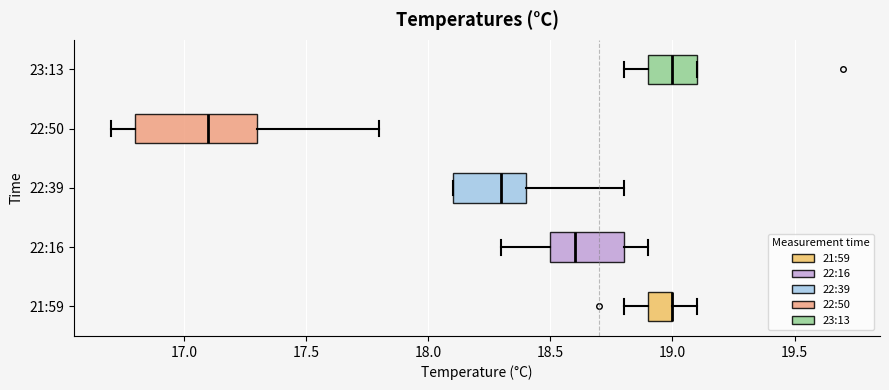

Where does the right whisker of the box for 22:16 end on the x-axis? The values are not printed on the chart, so give them approximately, as read against the axis.

18.9